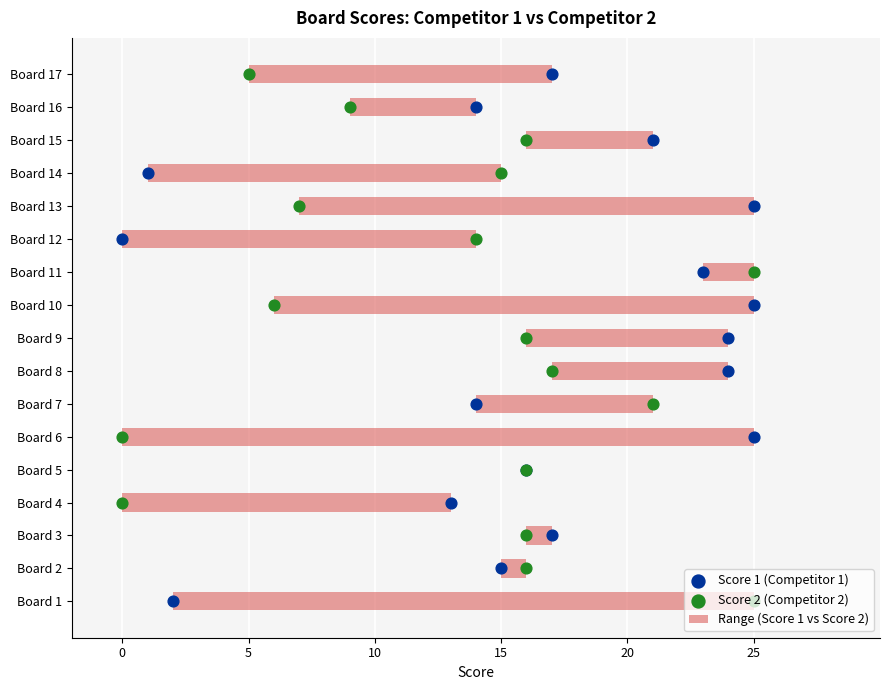

Is the value of Range (Score 1 vs Score 2) at 6 greater than the value of Score 2 (Competitor 2) at 20?

Yes